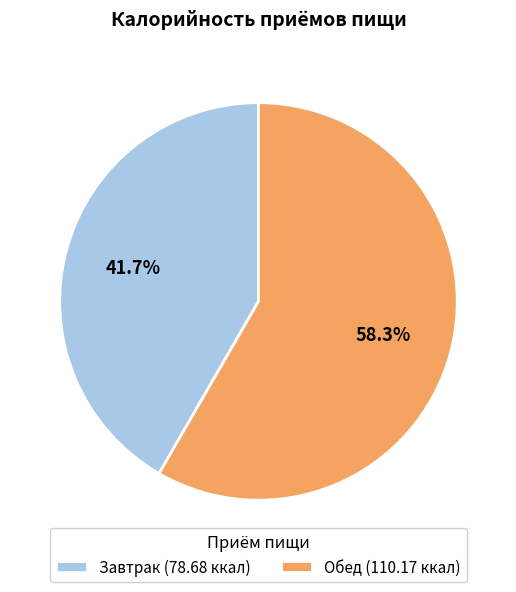

Is it true that Завтрак is 48% of the pie?

False